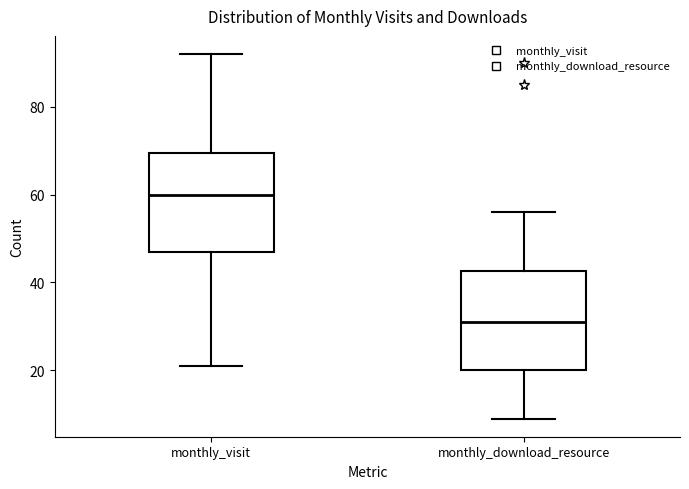

Reading left to right, read every box against the y-axis: the position of its median line, the range the box covers, and the ends of its whiskers. The values are not printed on the chart, so give them approximately, as read against the axis.

monthly_visit: median 60, box 48 to 70, whiskers 22 to 92
monthly_download_resource: median 32, box 20 to 42, whiskers 10 to 56